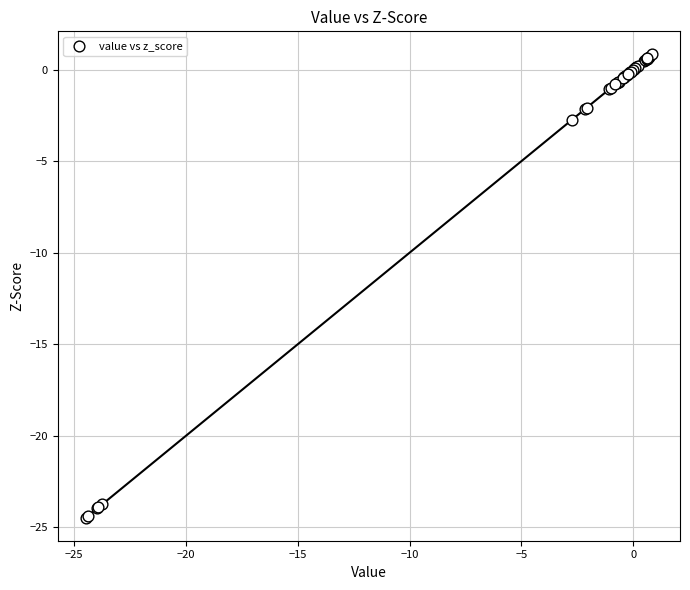

What Y value in the scatter plot is closest to -11?

-2.7